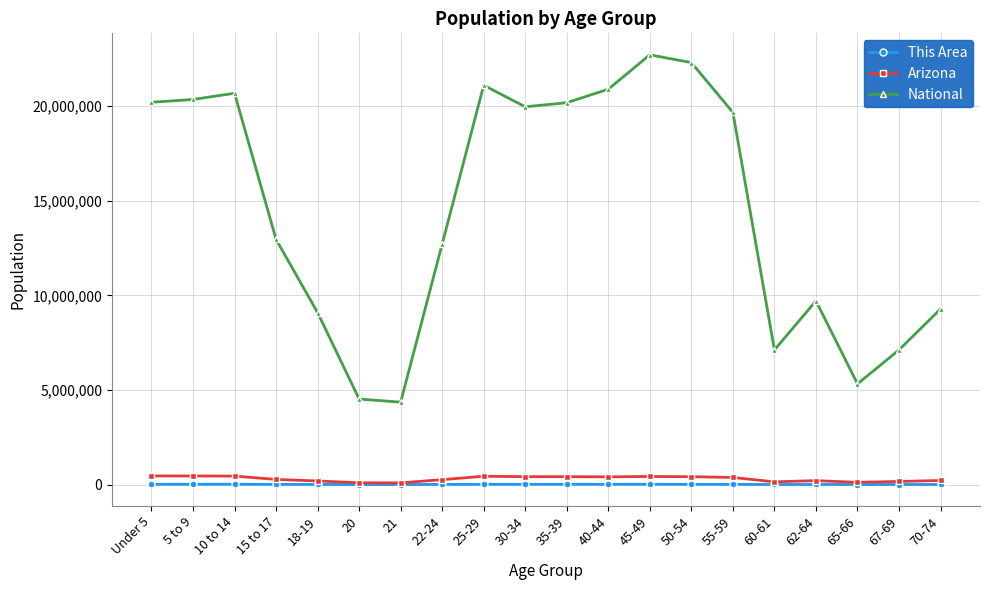

Read the National value at 45-49, to the nearest 100.

22708600